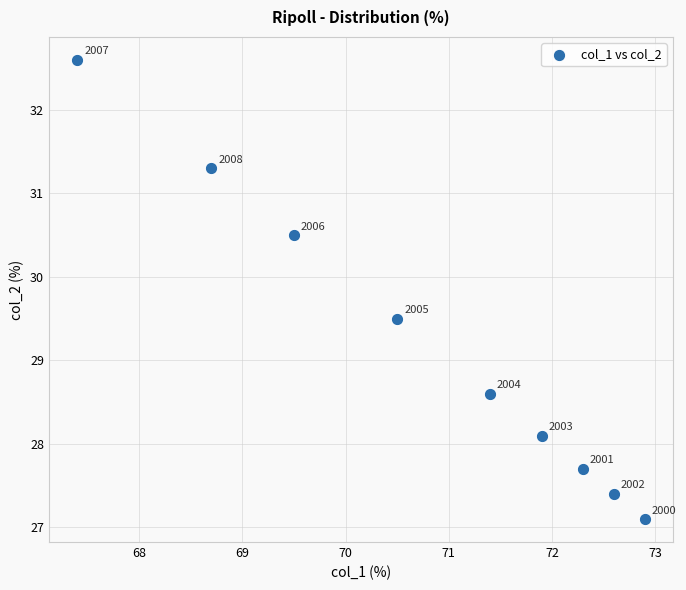

What Y value in the scatter plot is closest to 29?

28.6